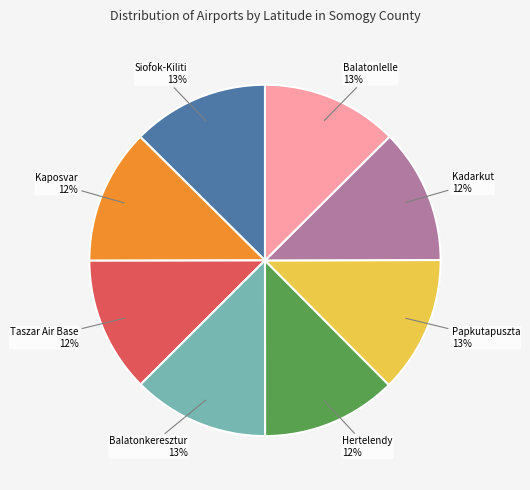

To the nearest percent, what is the average slice percentage?

12%